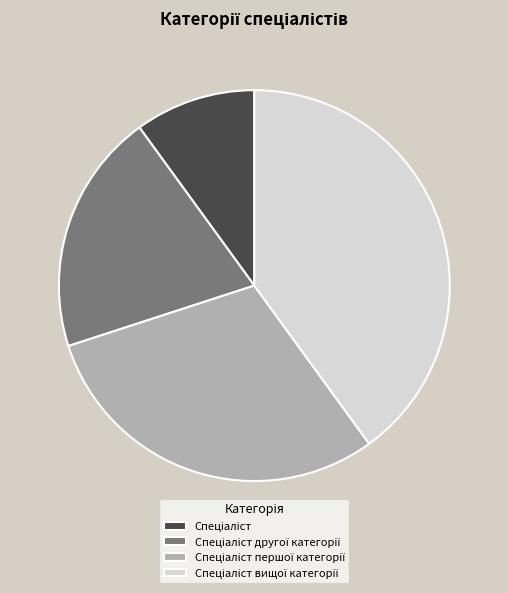

Is there any slice that represents more than half of the pie?

No